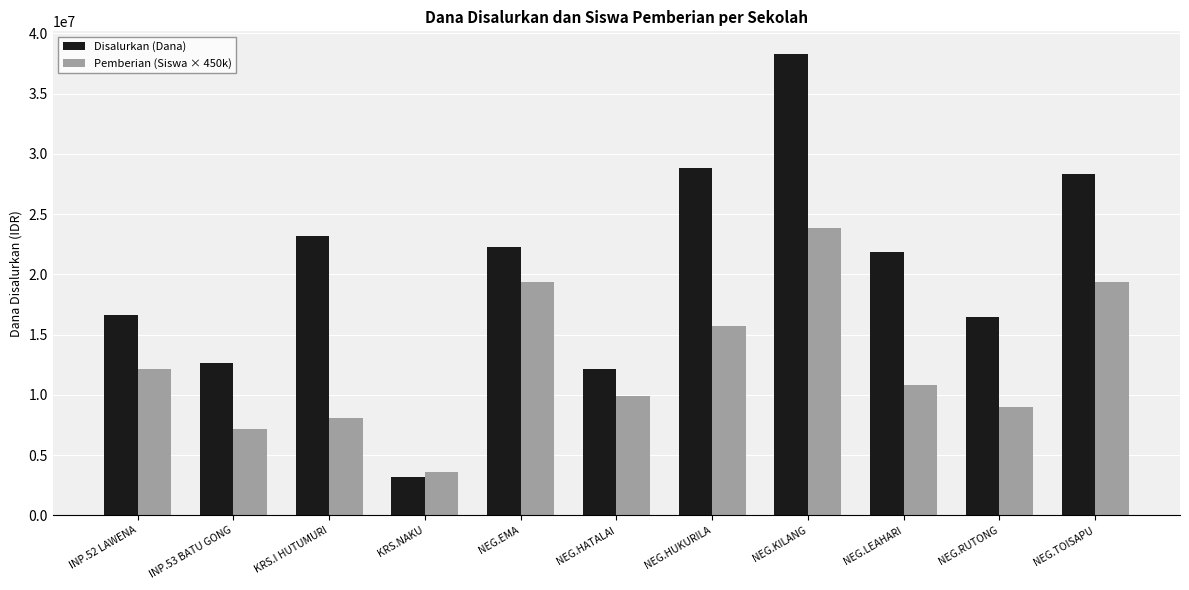

The Pemberian (Siswa × 450k) series shows 6016396 at NEG.EMA. True or false?

False